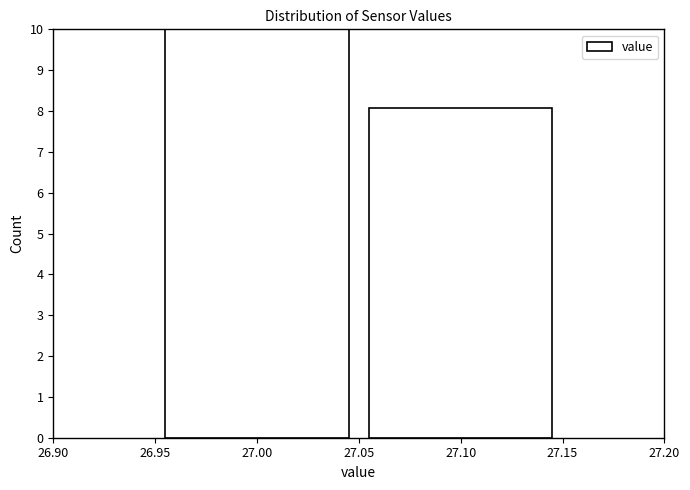

Reading left to right, list every bar in this chart as the range it spans on the x-axis followed by its height. The values are not printed on the chart, so give them approximately, as read against the axis.

26.95 to 27.05: 10.0
27.05 to 27.15: 8.1